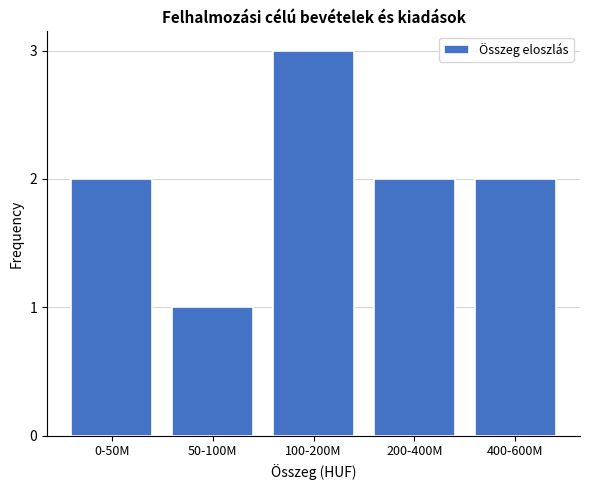

Reading left to right, transcribe all the data shown in this chart.

2	1	3	2	2